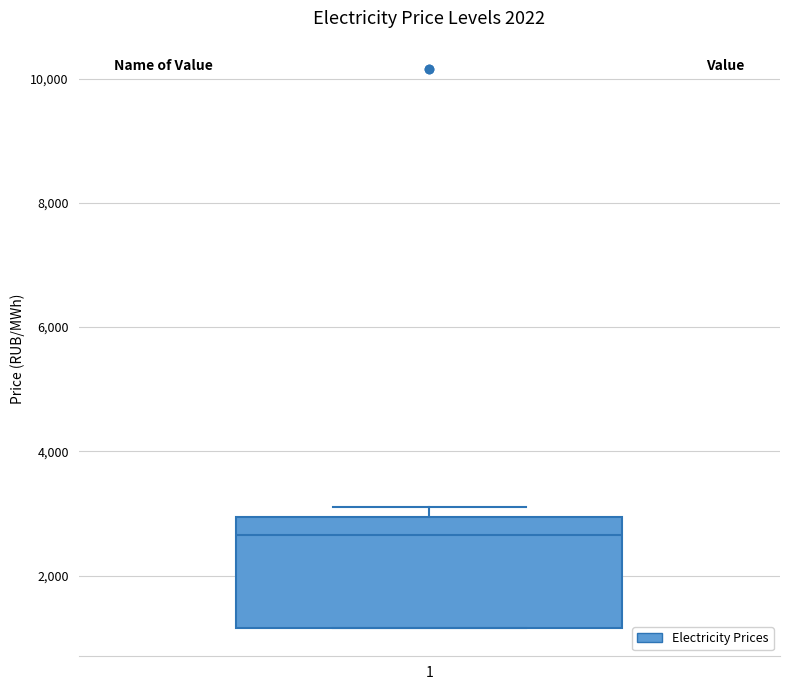

Read this box plot against the y-axis: the position of the median line, the range covered by the box, and the ends of both whiskers. The values are not printed on the chart, so give them approximately, as read against the axis.

median 2600, box 1200 to 3000, whiskers 1200 to 3000 (just above the box's upper edge)